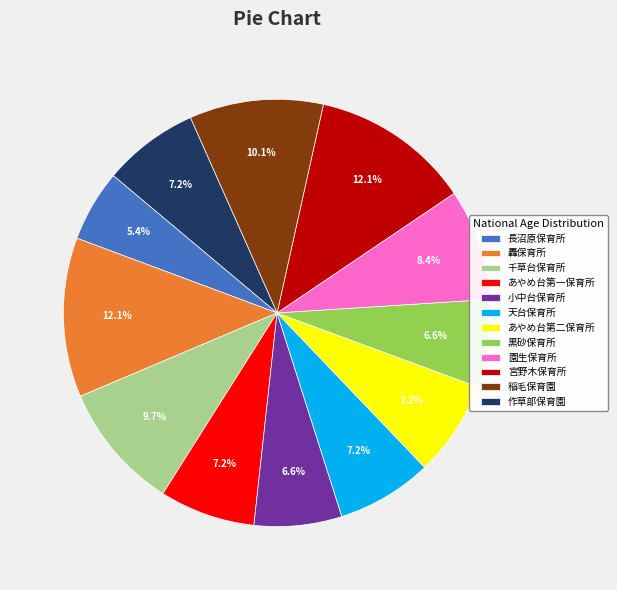

What percentage is NOT represented by 長沼原保育所?

94.6%